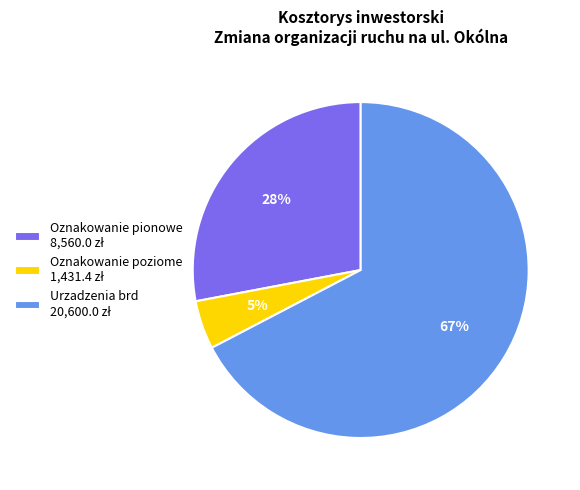

To the nearest percent, what is the average slice percentage?

33%